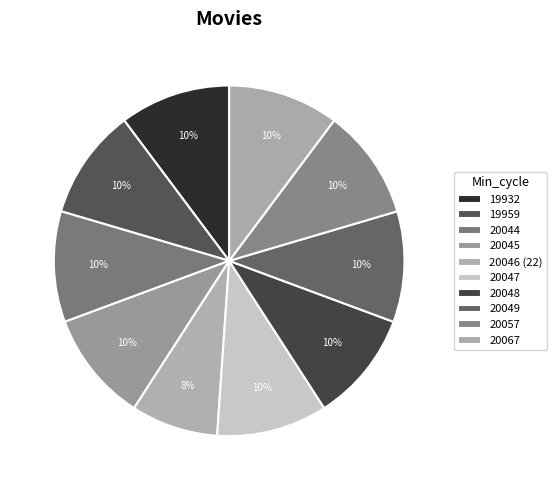

What is the largest slice in the pie chart?

19932